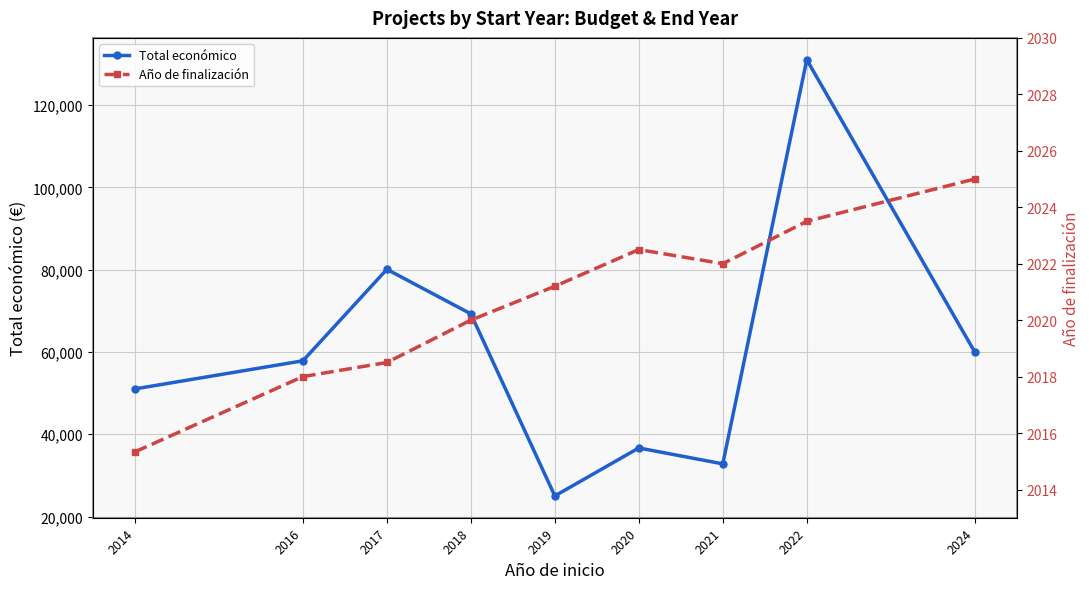

Which category has the highest value across all series?

2022